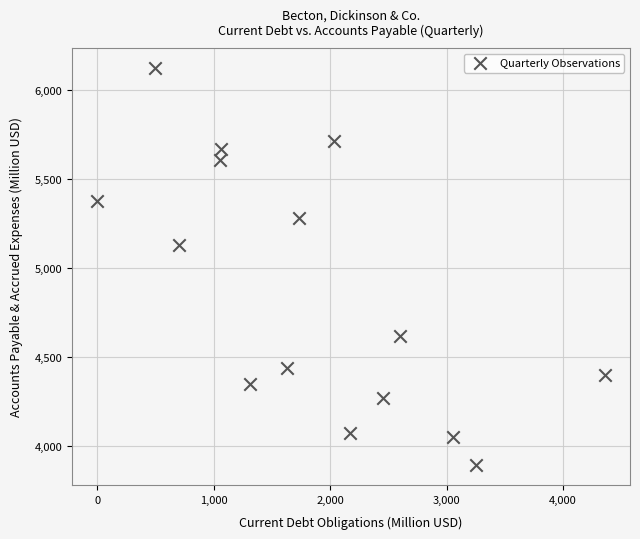

What is the range of Y values (max minus min)?

2235